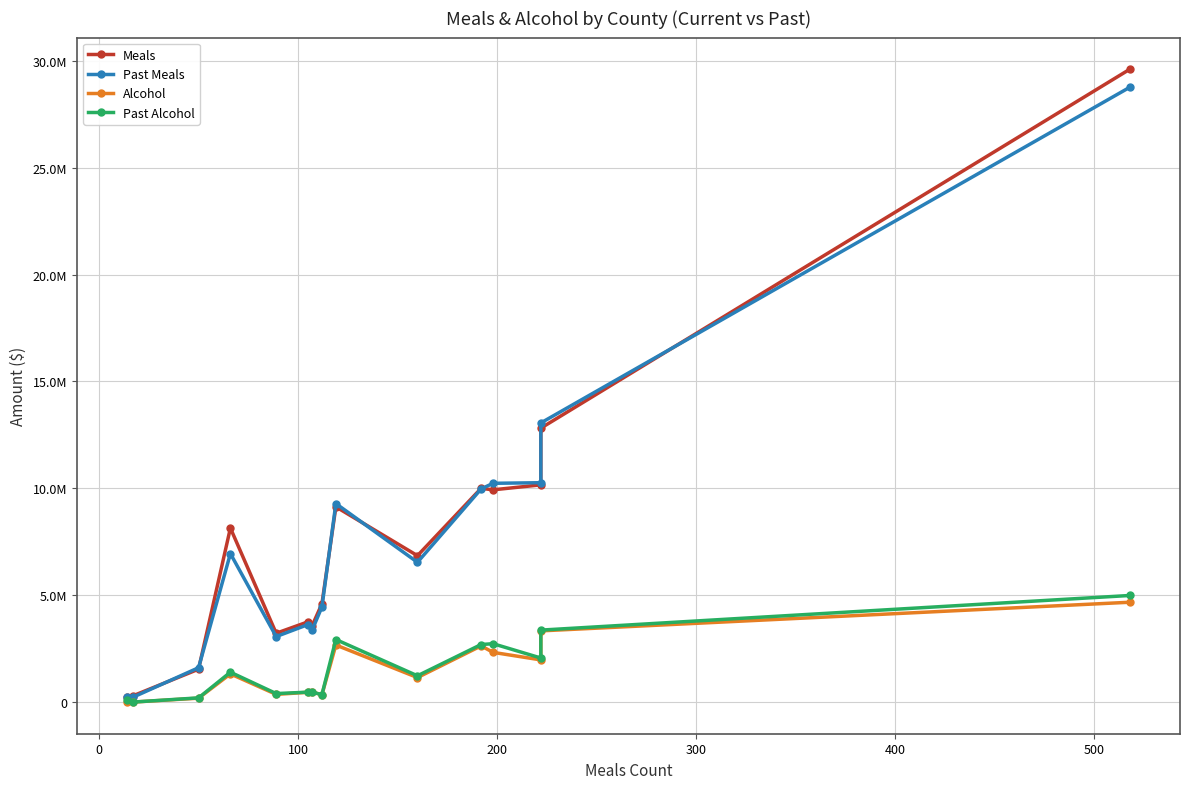

What is the greatest value displayed?

29605092.1